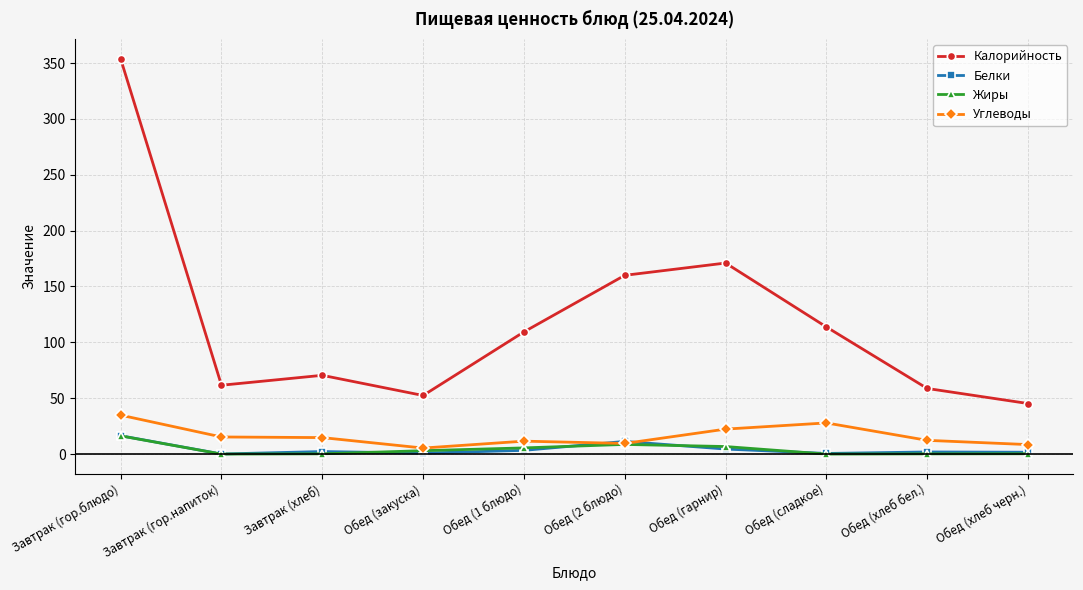

What is the difference between the maximum and second lowest values in the Жиры series?

16.3